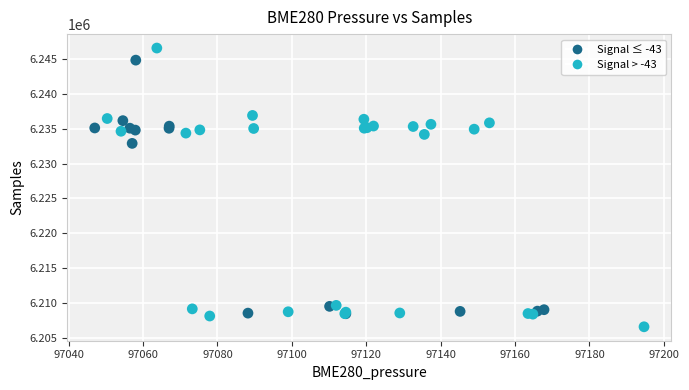

What Y value in the scatter plot is closest to 6226569?

6232887